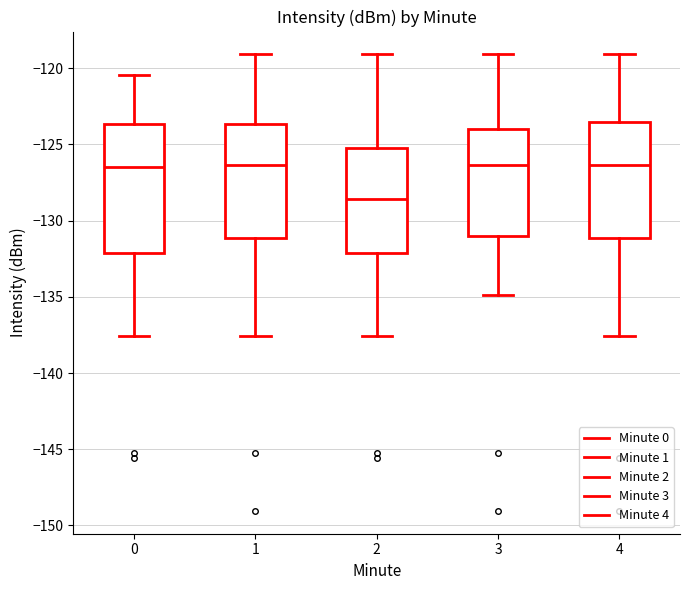

Reading left to right, transcribe this box plot: for each box, give where its median line is, the range the box spans, and where its two whiskers end, as read against the y-axis. The values are not printed on the chart, so give them approximately, as read against the axis.

0: median -126.5, box -132.0 to -123.5, whiskers -137.5 to -120.5
1: median -126.5, box -131.0 to -123.5, whiskers -137.5 to -119.0
2: median -128.5, box -132.0 to -125.5, whiskers -137.5 to -119.0
3: median -126.5, box -131.0 to -124.0, whiskers -135.0 to -119.0
4: median -126.5, box -131.0 to -123.5, whiskers -137.5 to -119.0